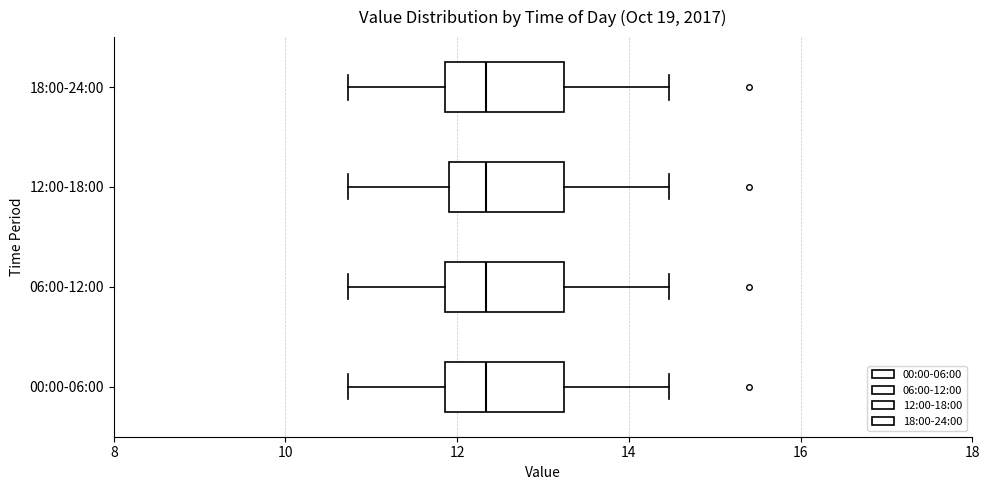

Reading bottom to top, read every box against the x-axis: the position of its median line, the range the box covers, and the ends of its whiskers. The values are not printed on the chart, so give them approximately, as read against the axis.

00:00-06:00: median 12.4, box 11.8 to 13.2, whiskers 10.8 to 14.4
06:00-12:00: median 12.4, box 11.8 to 13.2, whiskers 10.8 to 14.4
12:00-18:00: median 12.4, box 12.0 to 13.2, whiskers 10.8 to 14.4
18:00-24:00: median 12.4, box 11.8 to 13.2, whiskers 10.8 to 14.4